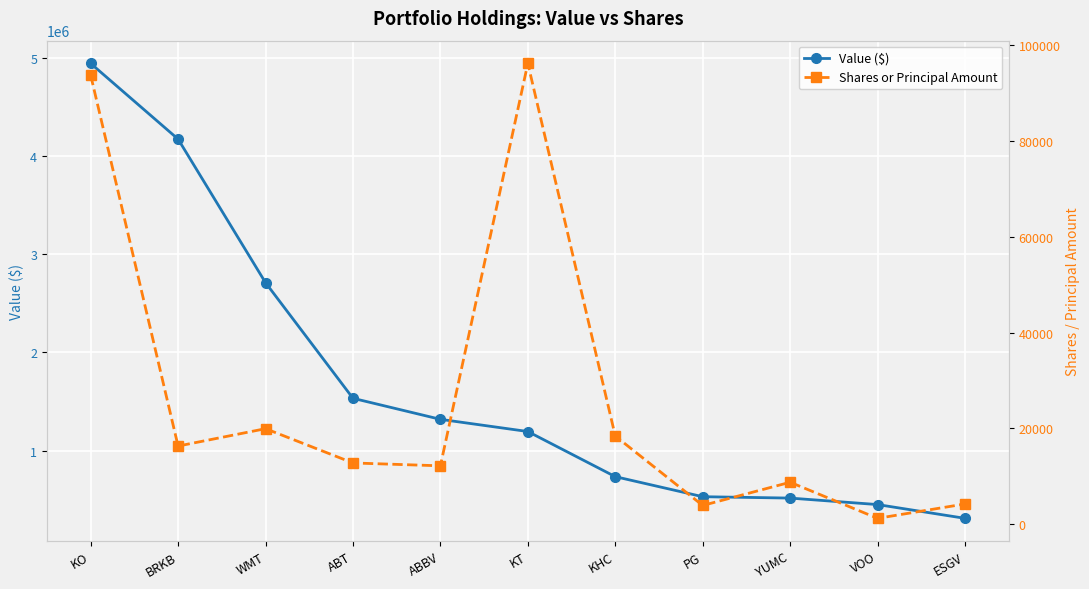

Reading left to right, what are all the values shown in this chart?

Value ($): KO=4940000	BRKB=4170000	WMT=2710000	ABT=1534000	ABBV=1320000	KT=1196000	KHC=737000	PG=533000	YUMC=519000	VOO=453000	ESGV=313000
Shares or Principal Amount: KO=93720	BRKB=16323	WMT=19950	ABT=12800	ABBV=12200	KT=96161	KHC=18418	PG=3932	YUMC=8773	VOO=1244	ESGV=4243